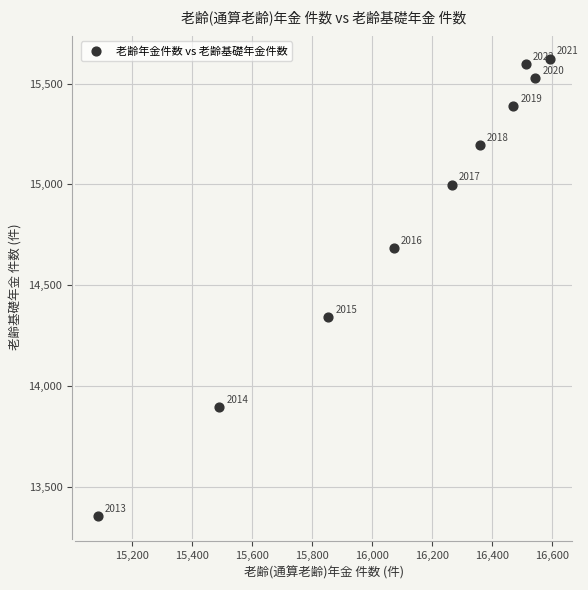

What Y value in the scatter plot is closest to 14489?

14343